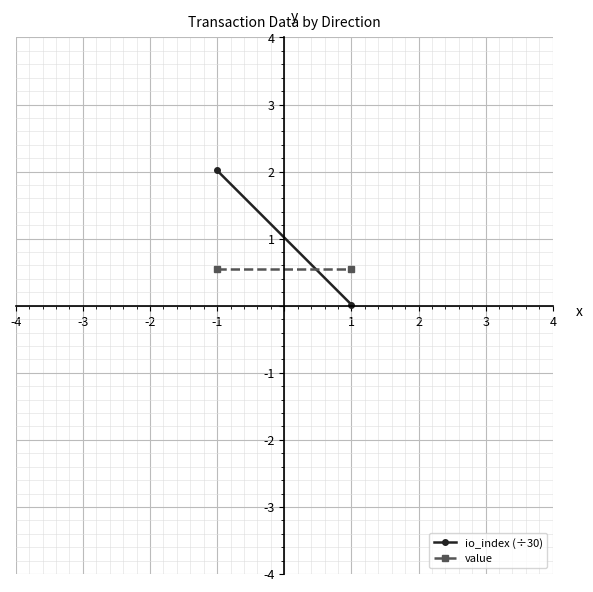

What is the value of the value point at the 1st from the left?

0.5